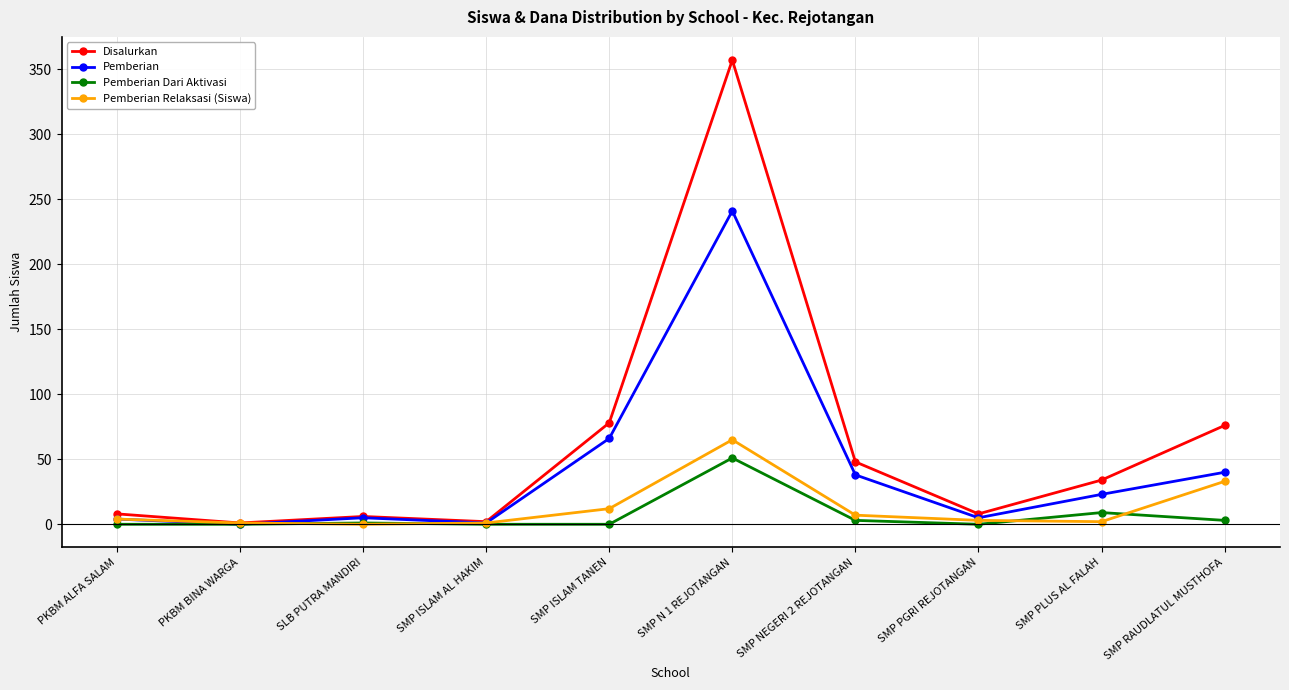

Between SMP N 1 REJOTANGAN and SMP NEGERI 2 REJOTANGAN, which series saw the biggest shift?

Disalurkan